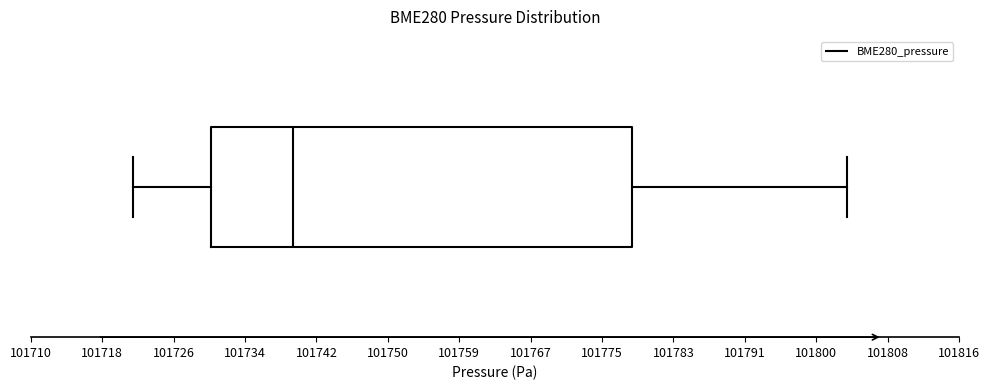

Read this box plot against the x-axis: the position of the median line, the range covered by the box, and the ends of both whiskers. The values are not printed on the chart, so give them approximately, as read against the axis.

median 101740, box 101731 to 101779, whiskers 101722 to 101804